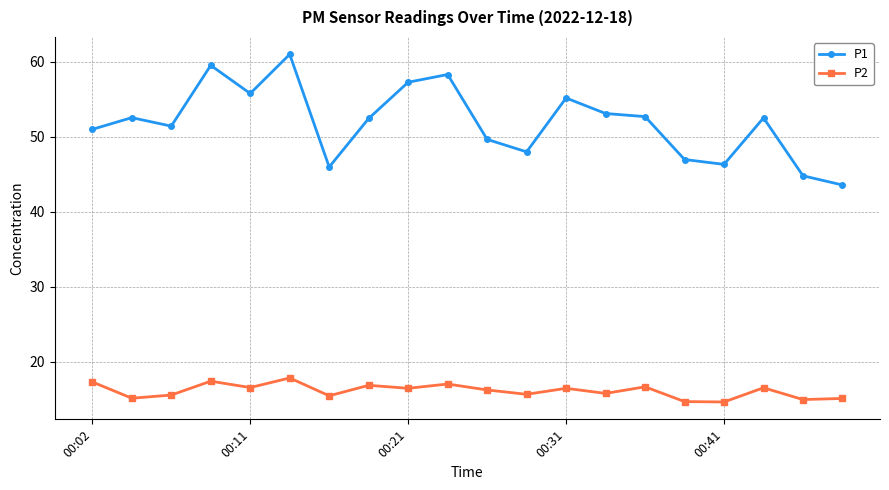

Which series has the largest total across all categories?

P1